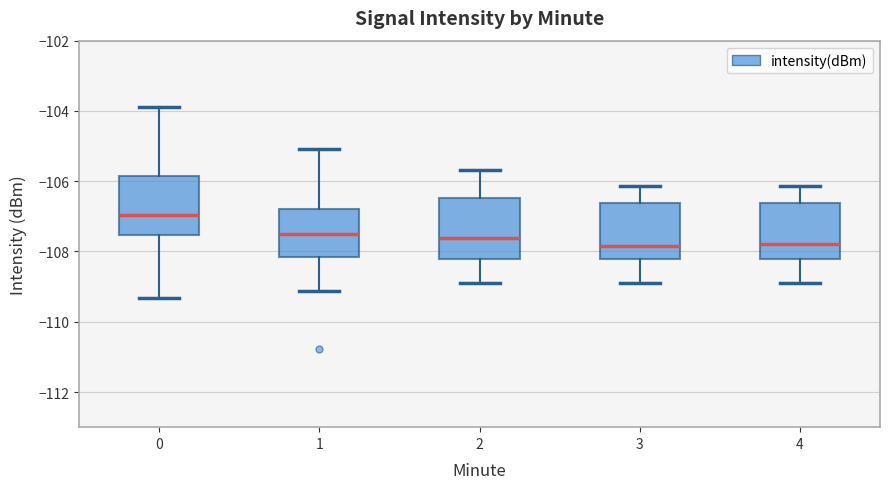

Reading left to right, read every box against the y-axis: the position of its median line, the range the box covers, and the ends of its whiskers. The values are not printed on the chart, so give them approximately, as read against the axis.

0: median -107.0, box -107.6 to -105.8, whiskers -109.4 to -103.8
1: median -107.6, box -108.2 to -106.8, whiskers -109.2 to -105.0
2: median -107.6, box -108.2 to -106.4, whiskers -109.0 to -105.6
3: median -107.8, box -108.2 to -106.6, whiskers -109.0 to -106.2
4: median -107.8, box -108.2 to -106.6, whiskers -109.0 to -106.2